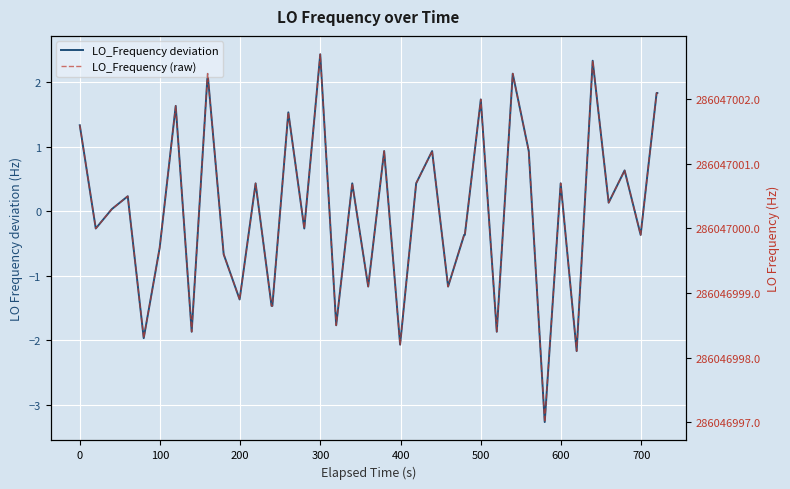

What are all the series names shown in the legend?

LO_Frequency deviation, LO_Frequency (raw)